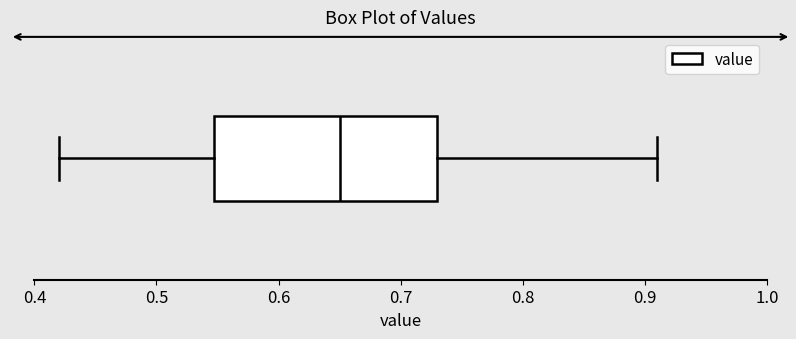

Read this box plot against the x-axis: the position of the median line, the range covered by the box, and the ends of both whiskers. The values are not printed on the chart, so give them approximately, as read against the axis.

median 0.65, box 0.55 to 0.73, whiskers 0.42 to 0.91